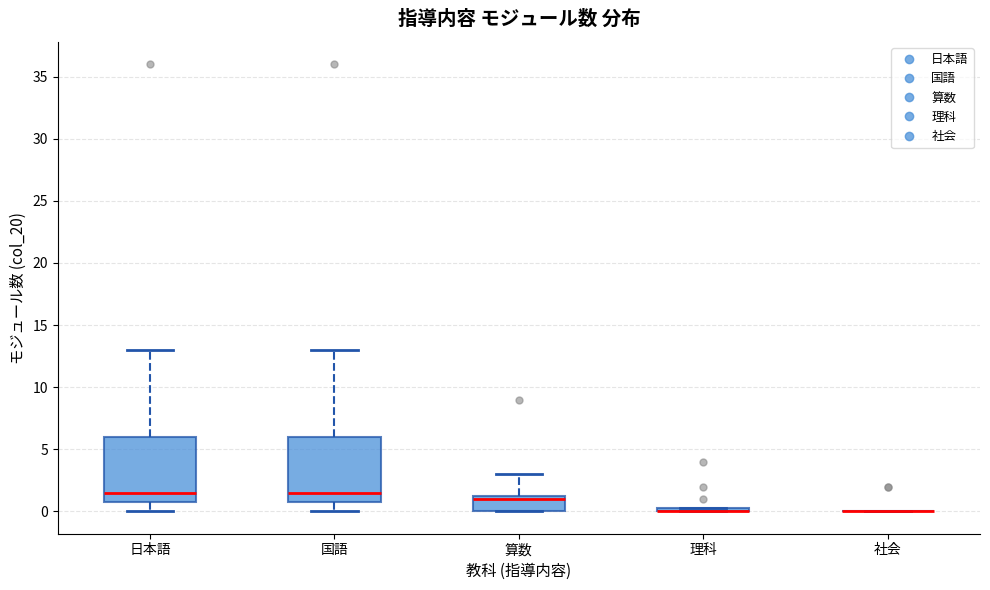

Where does the median line of the box for 算数 sit on the y-axis? The values are not printed on the chart, so give them approximately, as read against the axis.

1.0